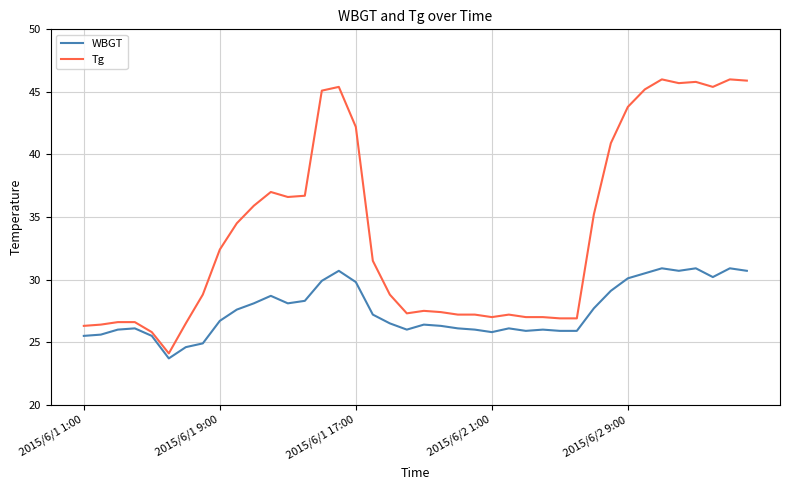

Which series has the largest total across all categories?

Tg